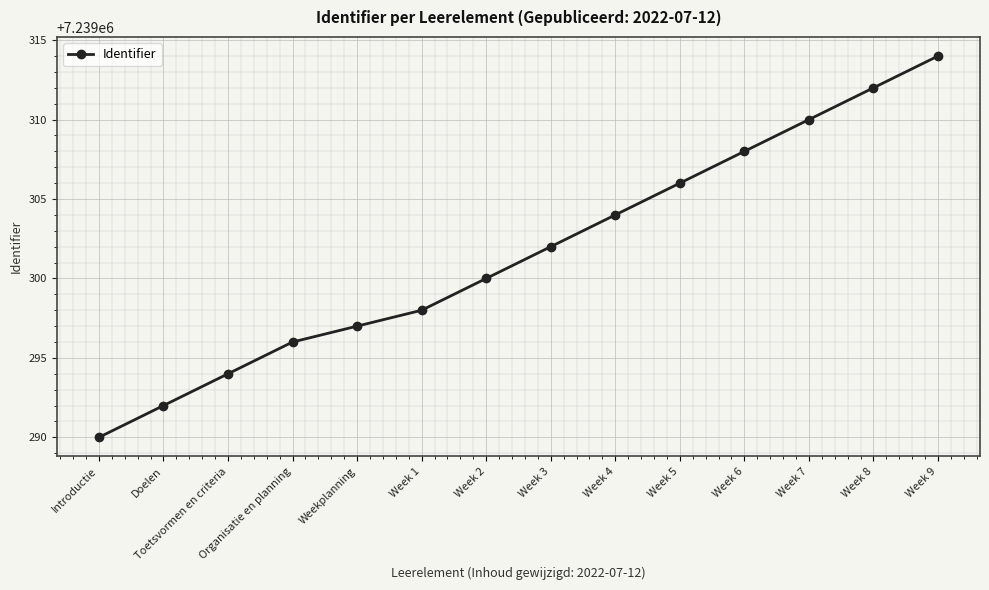

True or false: the data shows 7239312 at Week 8.

True